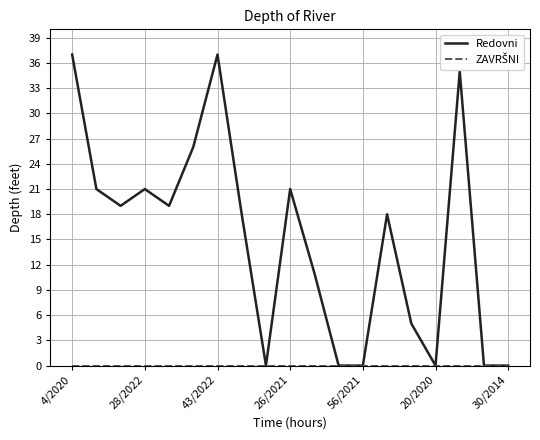

Which series has the largest total across all categories?

Redovni